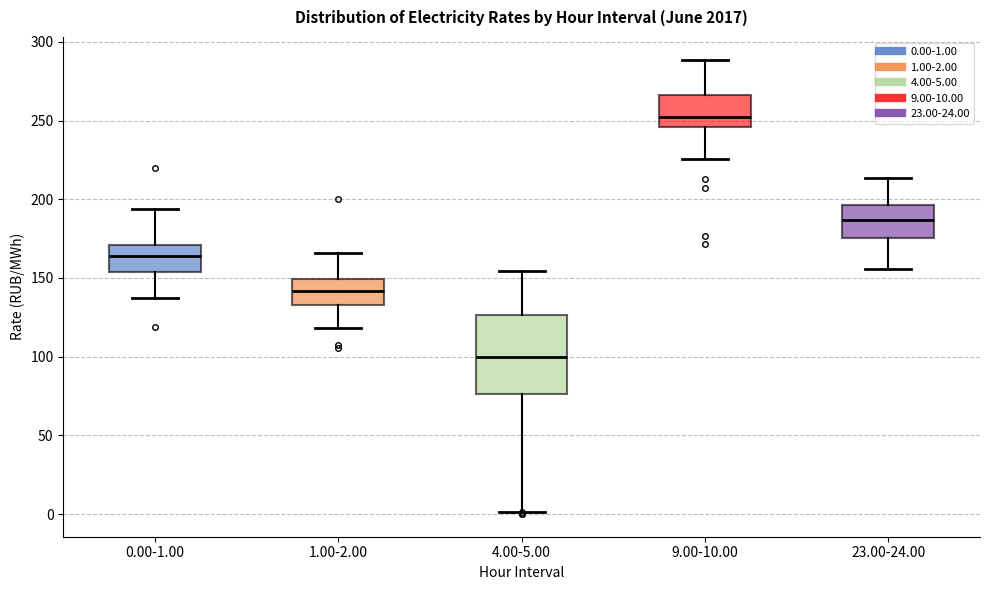

Reading left to right, read every box against the y-axis: the position of its median line, the range the box covers, and the ends of its whiskers. The values are not printed on the chart, so give them approximately, as read against the axis.

0.00-1.00: median 165, box 155 to 170, whiskers 135 to 195
1.00-2.00: median 140, box 135 to 150, whiskers 120 to 165
4.00-5.00: median 100, box 75 to 125, whiskers 0 to 155
9.00-10.00: median 250, box 245 to 265, whiskers 225 to 290
23.00-24.00: median 185, box 175 to 195, whiskers 155 to 215